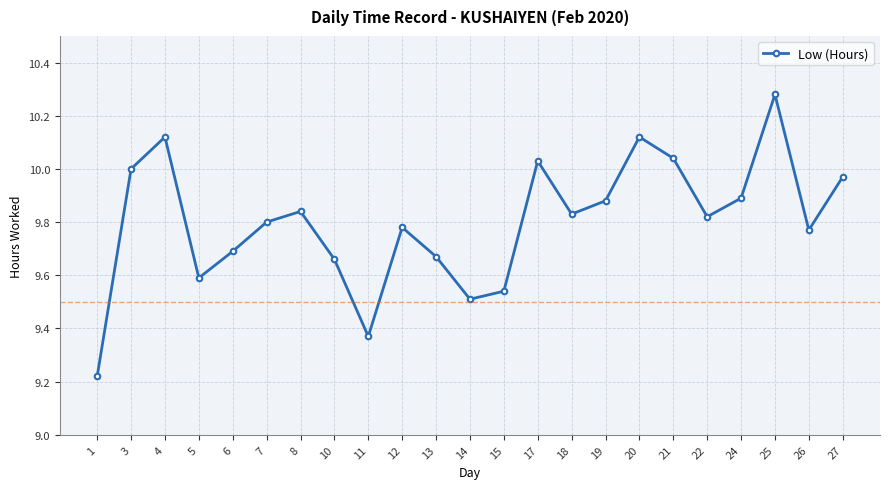

Between 1 and 26, which is larger?

26